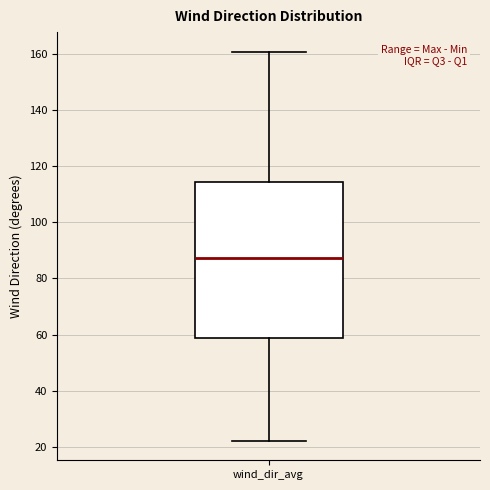

Where is the upper edge of the box for wind_dir_avg on the y-axis? The values are not printed on the chart, so give them approximately, as read against the axis.

114